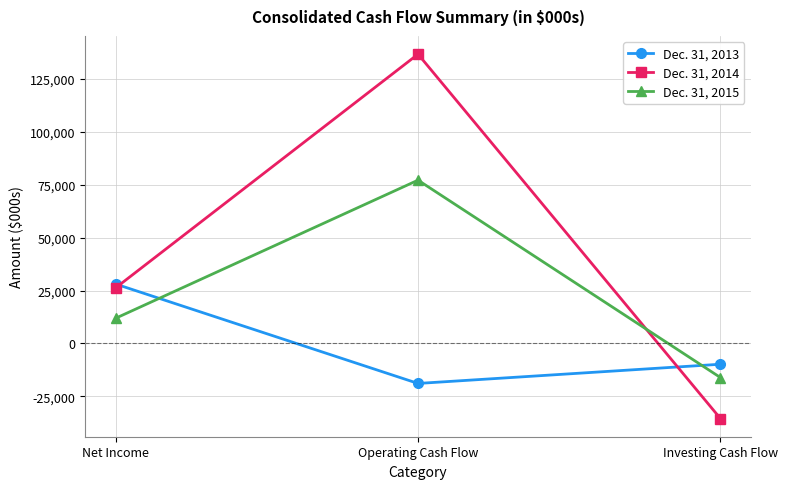

At Investing Cash Flow, list the series in order from largest to smallest.

Dec. 31, 2013, Dec. 31, 2015, Dec. 31, 2014